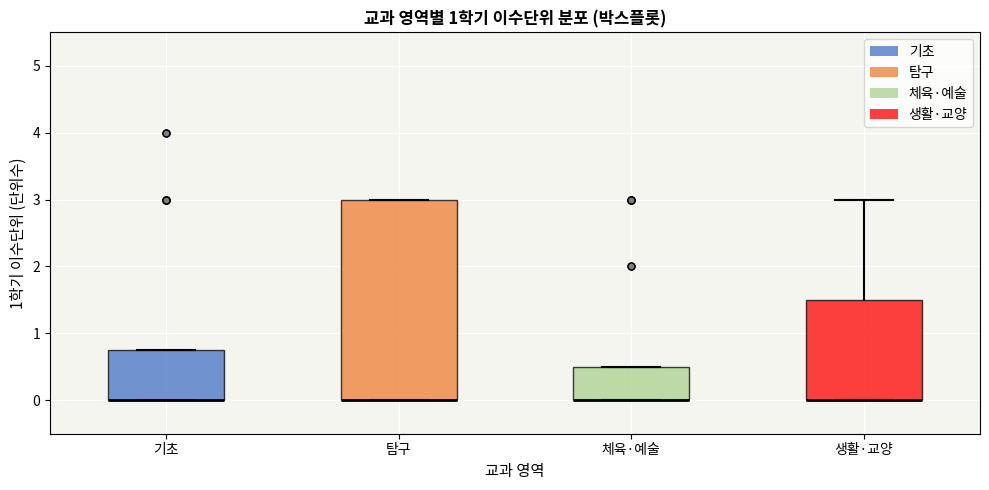

Reading left to right, read every box against the y-axis: the position of its median line, the range the box covers, and the ends of its whiskers. The values are not printed on the chart, so give them approximately, as read against the axis.

기초: median 0.0 (drawn on the box's lower edge), box 0.0 to 0.8, whiskers 0.0 to 0.8
탐구: median 0.0 (drawn on the box's lower edge), box 0.0 to 3.0, whiskers 0.0 to 3.0
체육·예술: median 0.0 (drawn on the box's lower edge), box 0.0 to 0.5, whiskers 0.0 to 0.5
생활·교양: median 0.0 (drawn on the box's lower edge), box 0.0 to 1.5, whiskers 0.0 to 3.0